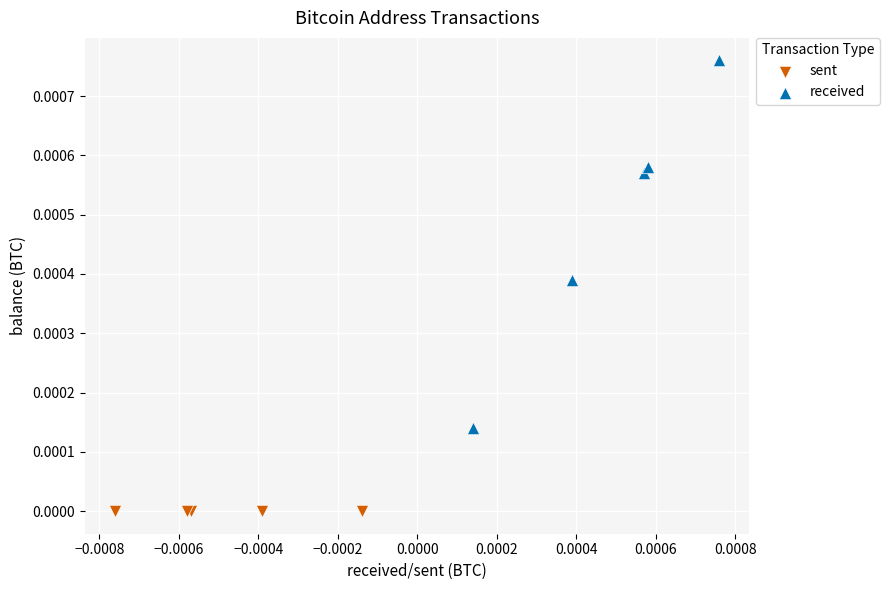

Which series reaches the minimum Y coordinate?

sent